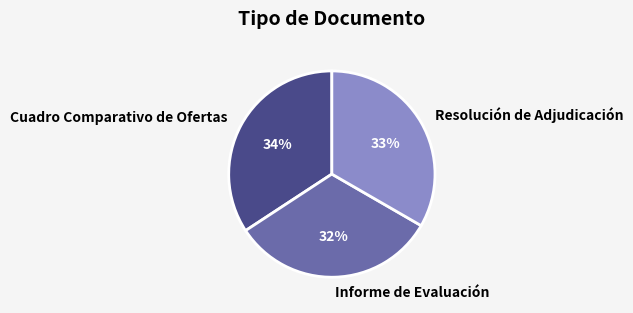

To the nearest percent, what percentage of the pie is Cuadro Comparativo de Ofertas?

34%